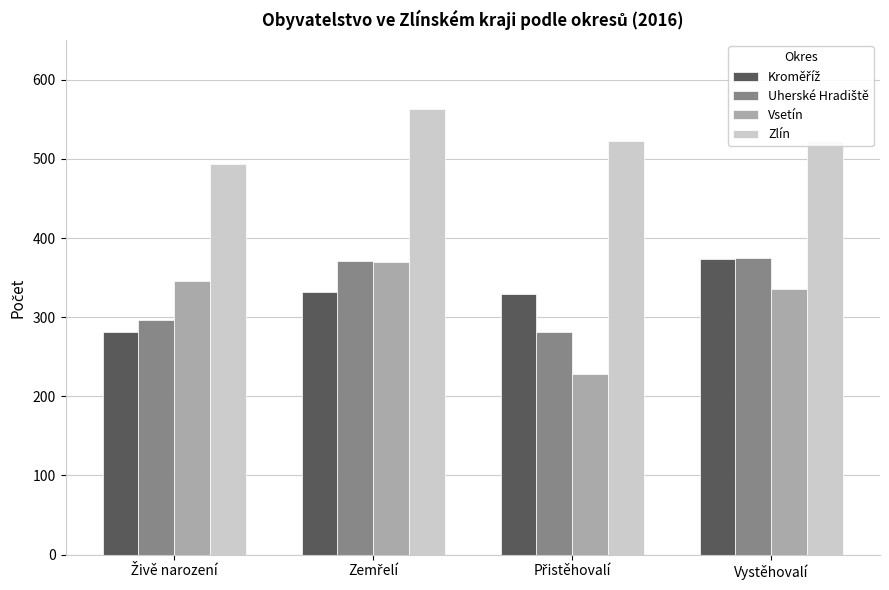

How many groups of bars are there?

4